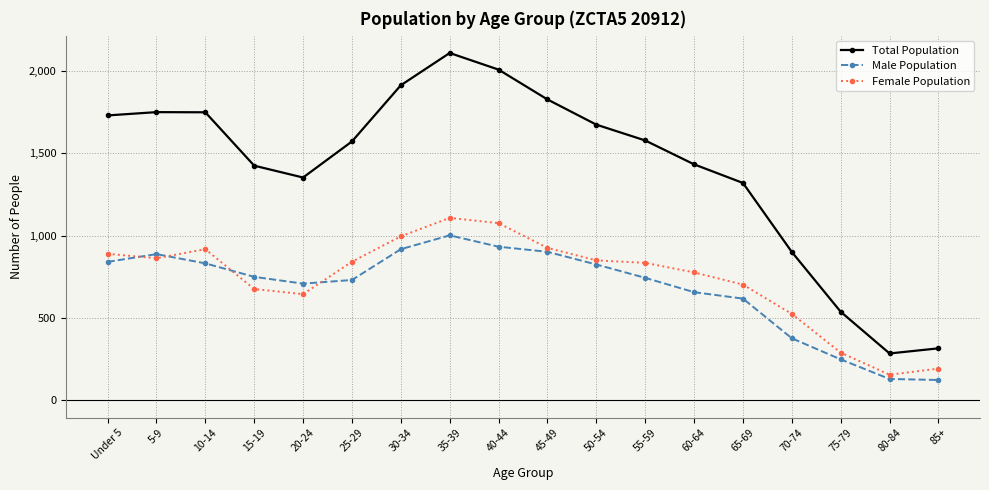

What is the greatest value displayed?

2108